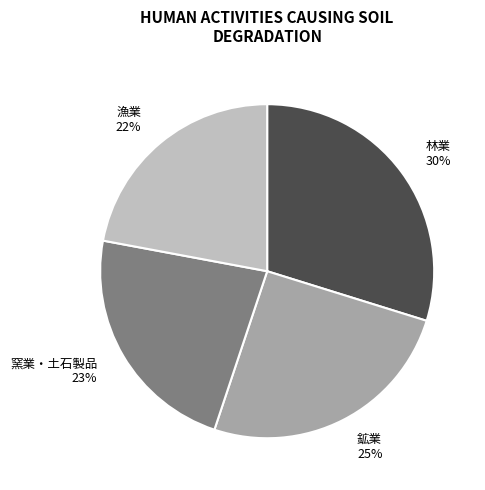

Between 漁業 and 鉱業, which is larger?

鉱業